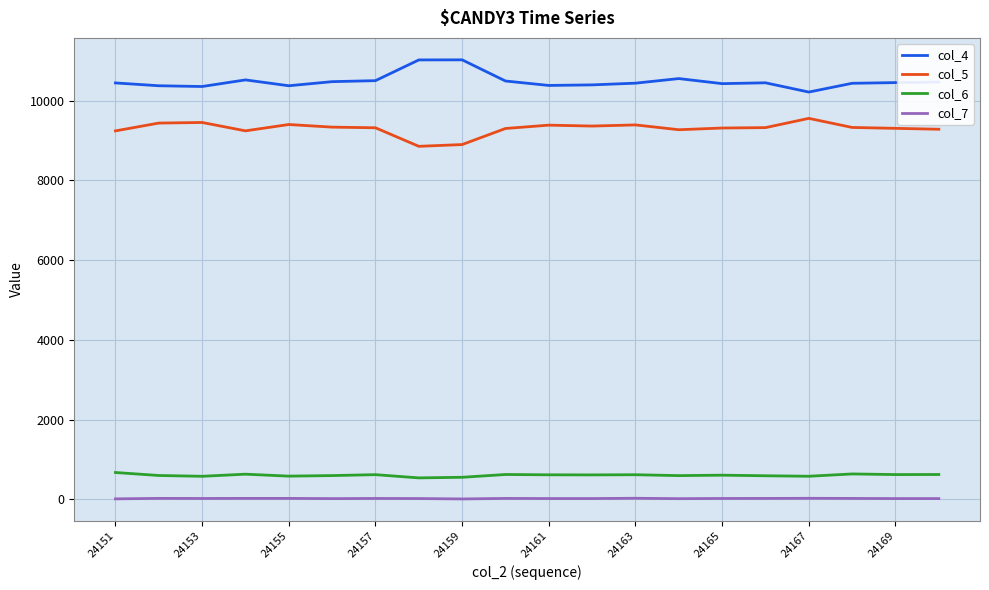

True or false: col_4 and col_7 intersect in this chart.

False